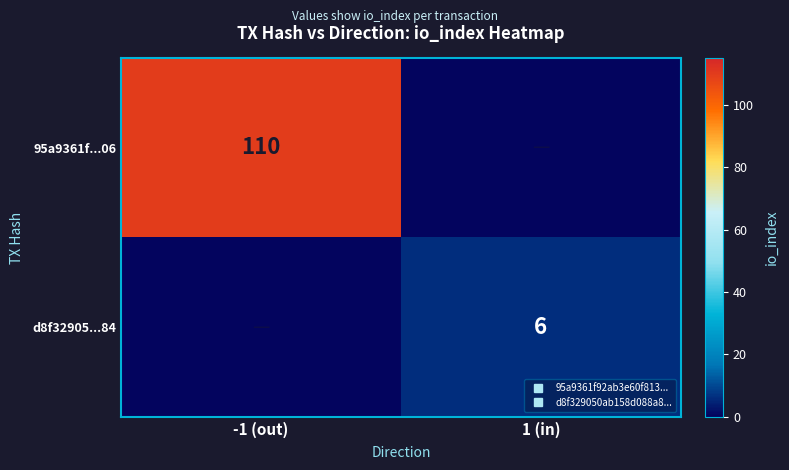

Rank the categories by d8f32905...84 value from highest to lowest.

1 (in), -1 (out)